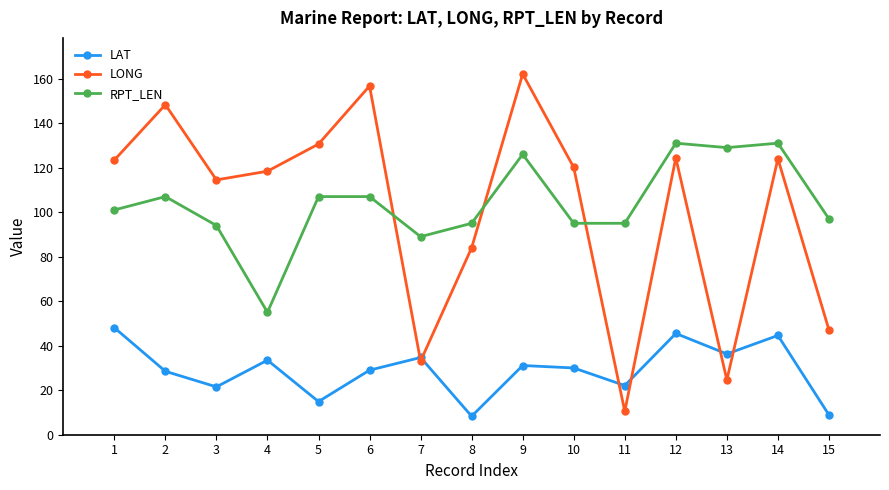

How many lines are shown in the chart?

3